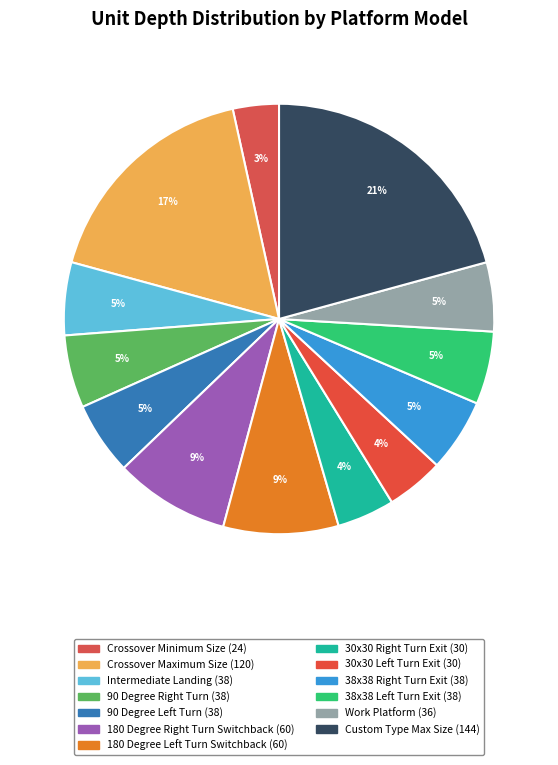

The Crossover Maximum Size slice represents 10% of the pie. True or false?

False